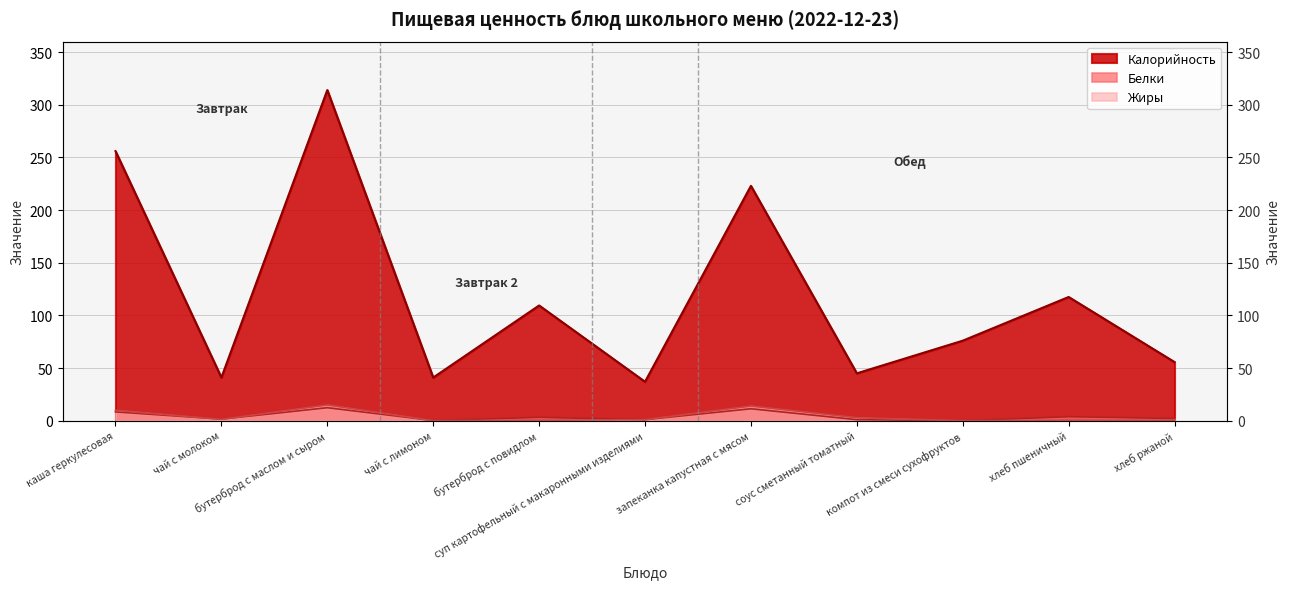

Reading left to right, list all the values displayed in this chart.

Калорийность: каша геркулесовая=256.0	чай с молоком=41.0	бутерброд с маслом и сыром=314.0	чай с лимоном=41.0	бутерброд с повидлом=109.4	суп картофельный с макаронными изделиями=37.0	запеканка капустная с мясом=223.0	соус сметанный томатный=45.0	компот из смеси сухофруктов=76.0	хлеб пшеничный=117.5	хлеб ржаной=55.7
Белки: каша геркулесовая=8.4	чай с молоком=1.5	бутерброд с маслом и сыром=12.3	чай с лимоном=0.2	бутерброд с повидлом=3.2	суп картофельный с макаронными изделиями=1.0	запеканка капустная с мясом=11.3	соус сметанный томатный=1.0	компот из смеси сухофруктов=0.0	хлеб пшеничный=3.8	хлеб ржаной=2.1
Жиры: каша геркулесовая=9.9	чай с молоком=1.3	бутерброд с маслом и сыром=14.9	чай с лимоном=0.0	бутерброд с повидлом=0.4	суп картофельный с макаронными изделиями=1.0	запеканка капустная с мясом=13.9	соус сметанный томатный=2.8	компот из смеси сухофруктов=0.0	хлеб пшеничный=0.4	хлеб ржаной=0.4